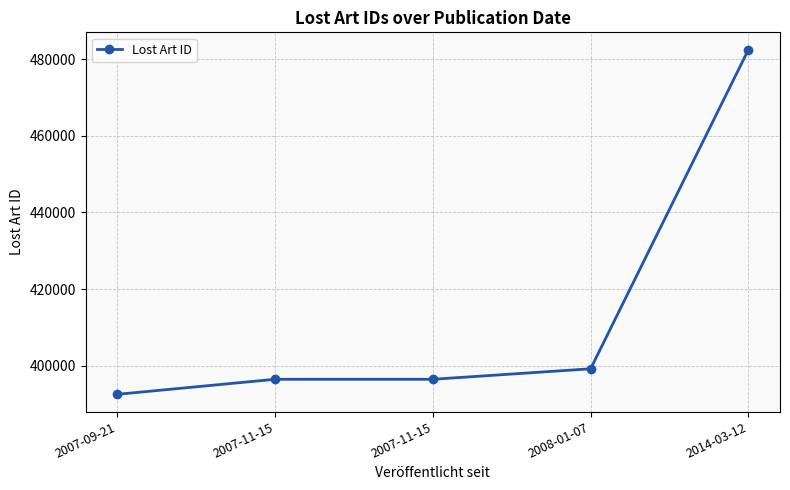

What is the label of the 3rd point from the right?

2007-11-15